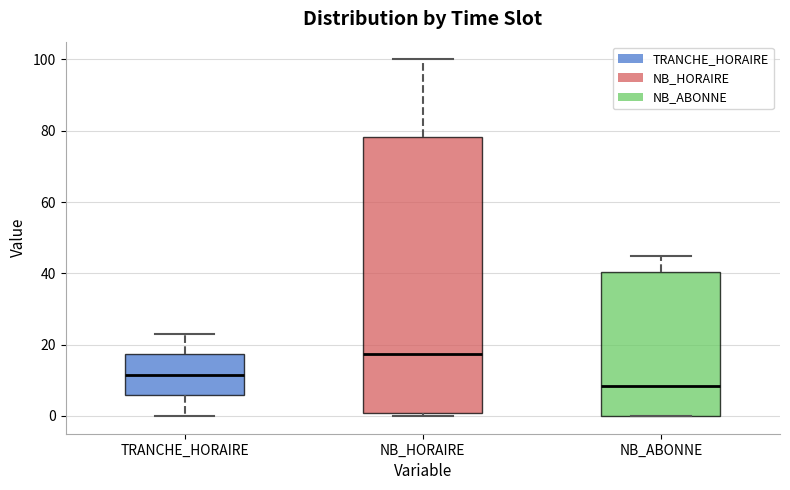

Reading left to right, transcribe this box plot: for each box, give where its median line is, the range the box spans, and where its two whiskers end, as read against the y-axis. The values are not printed on the chart, so give them approximately, as read against the axis.

TRANCHE_HORAIRE: median 12, box 6 to 18, whiskers 0 to 24
NB_HORAIRE: median 18, box 0 to 78, whiskers 0 (just below the box's lower edge) to 100
NB_ABONNE: median 8, box 0 to 40, whiskers 0 to 46